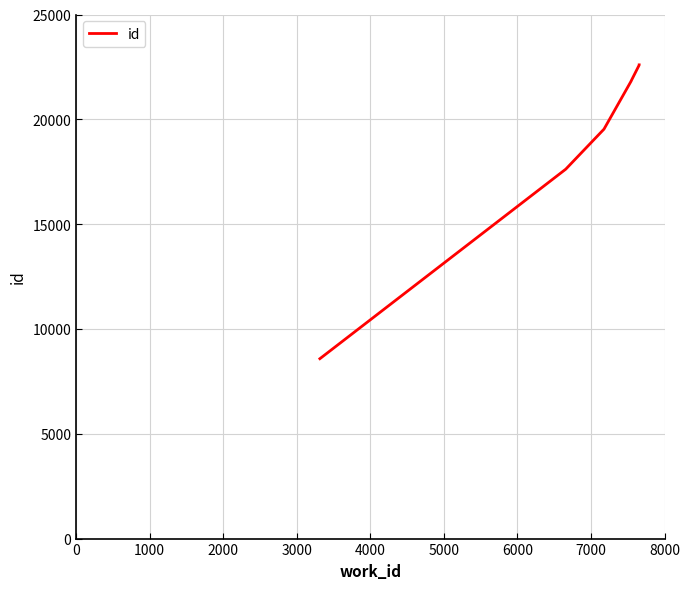

How many data points are less than 22590?

5